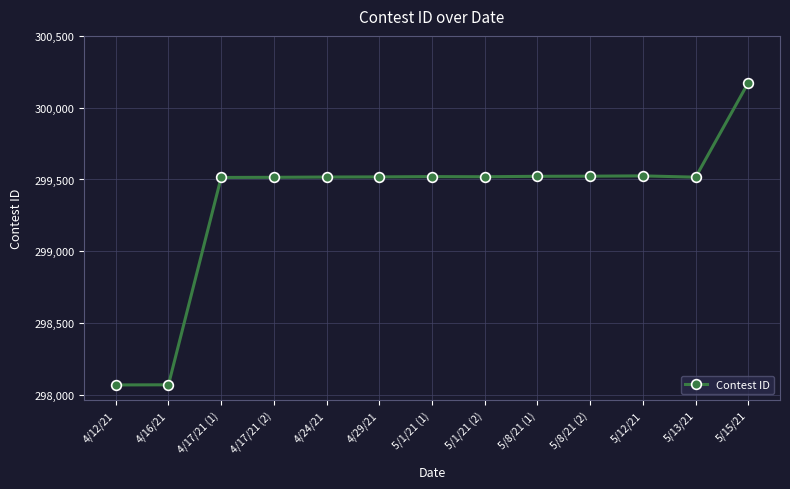

Does the chart display data point markers on the line(s)?

Yes